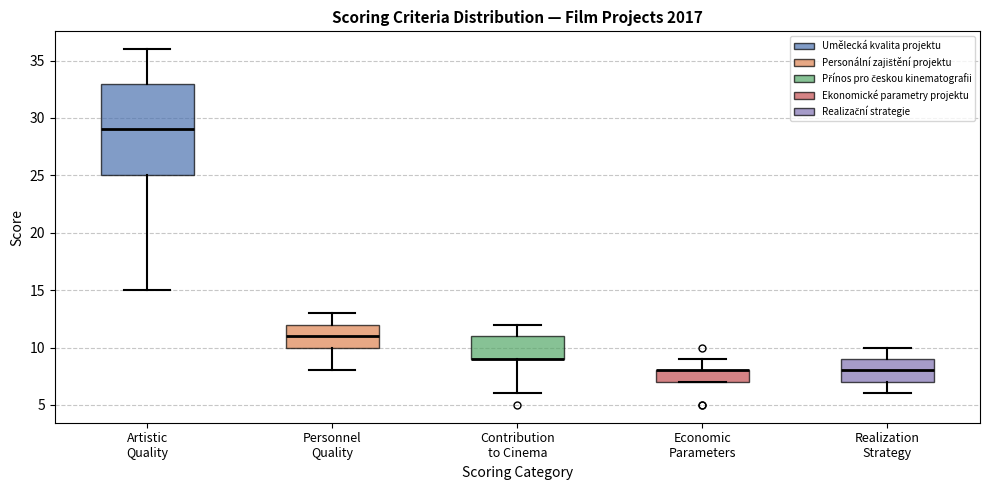

Where does the upper whisker of the box for Economic Parameters end on the y-axis? The values are not printed on the chart, so give them approximately, as read against the axis.

9